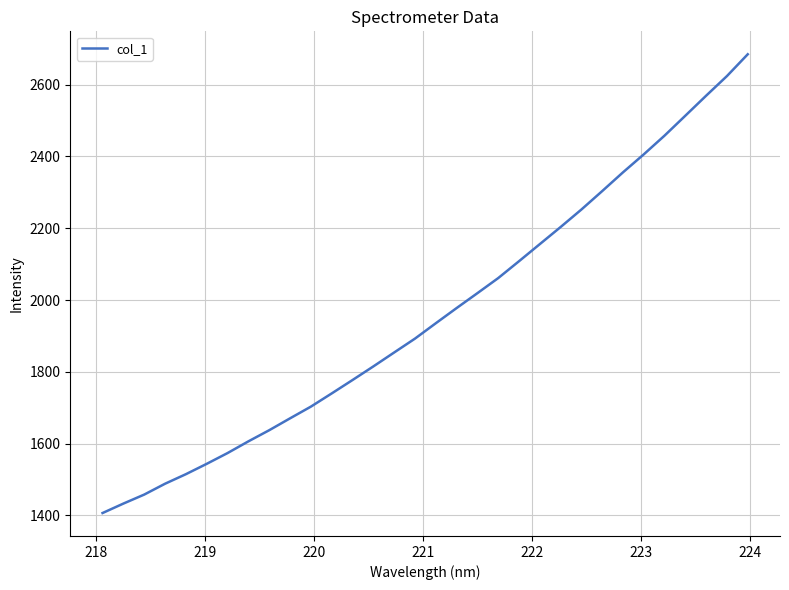

What is the greatest value displayed?

2684.6